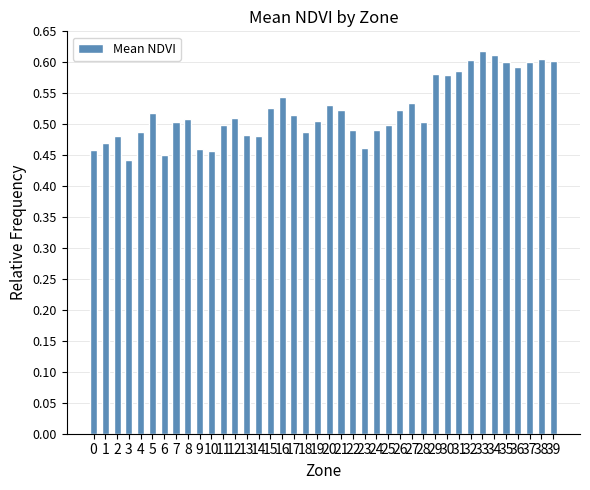

How many values are between 0 and 1?

40